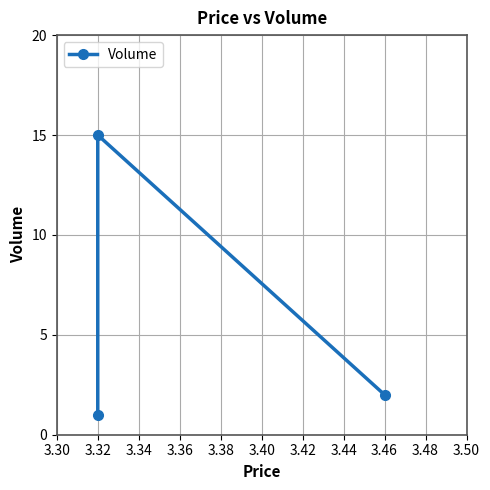

What is the maximum value shown in the chart?

15